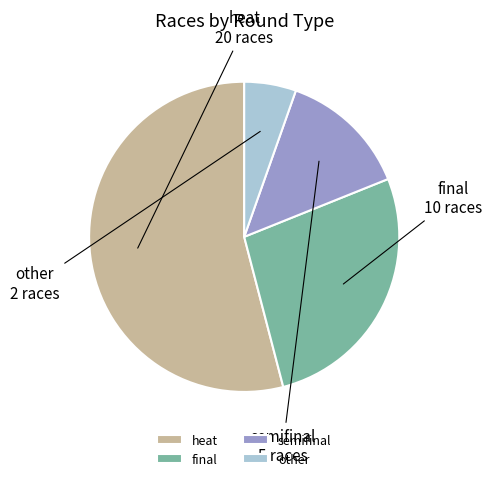

How many slices are in this pie chart?

4